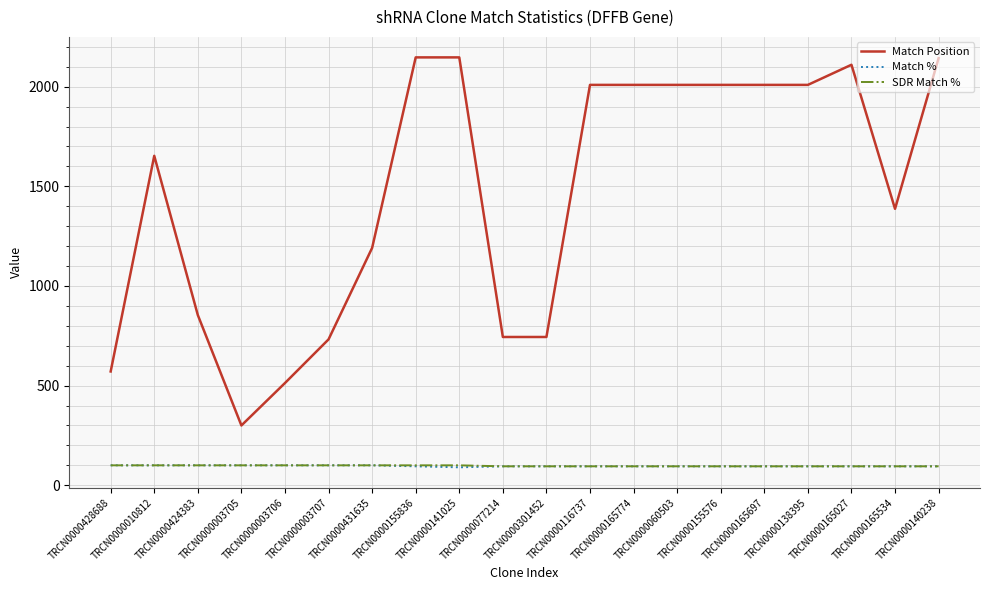

Which series has the largest total across all categories?

Match Position